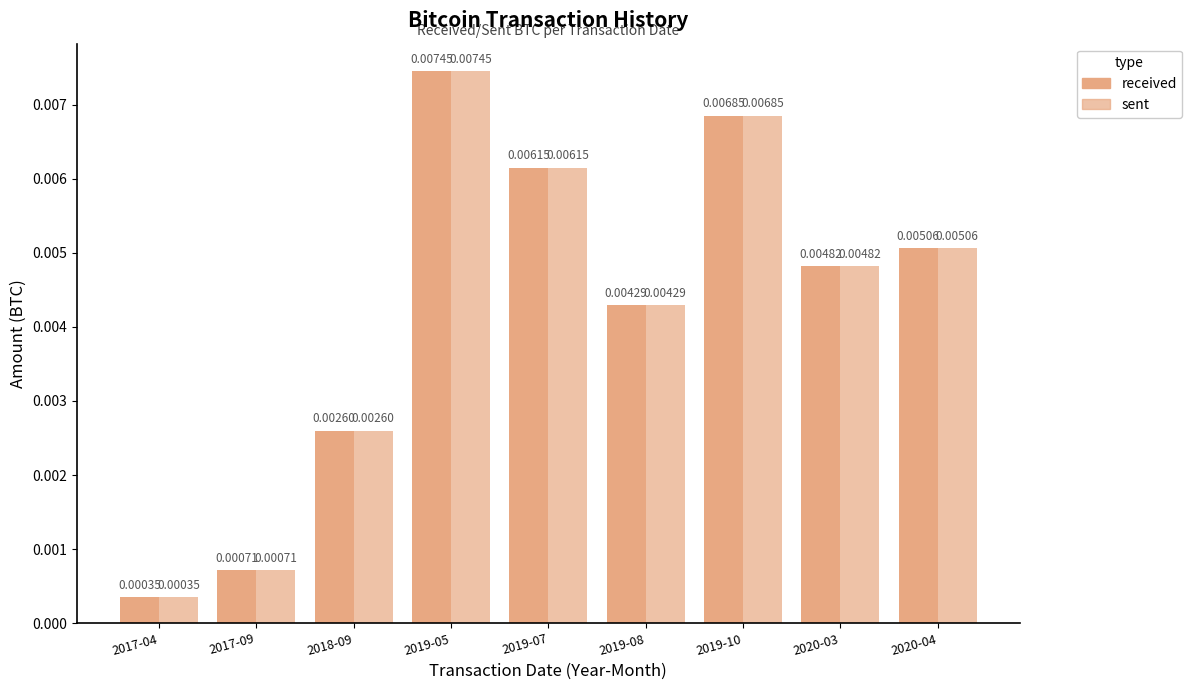

How many groups of bars are there?

9